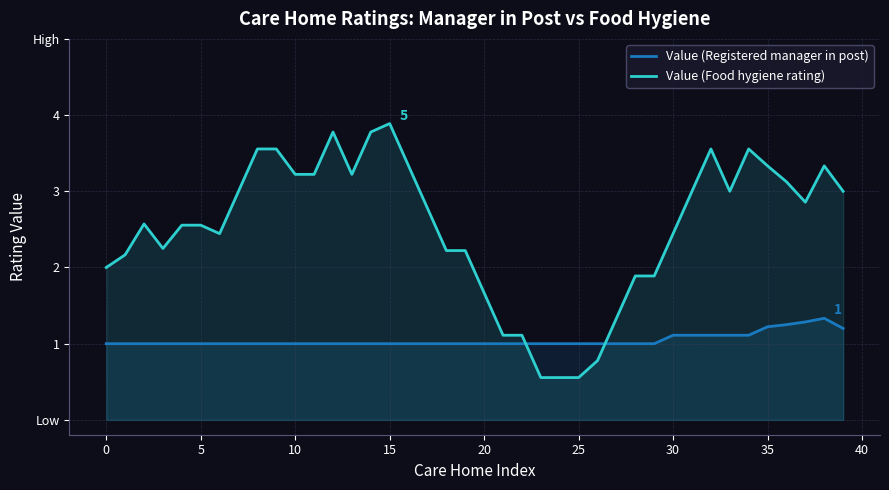

What is the highest value of the Value (Registered manager in post) series?

1.3